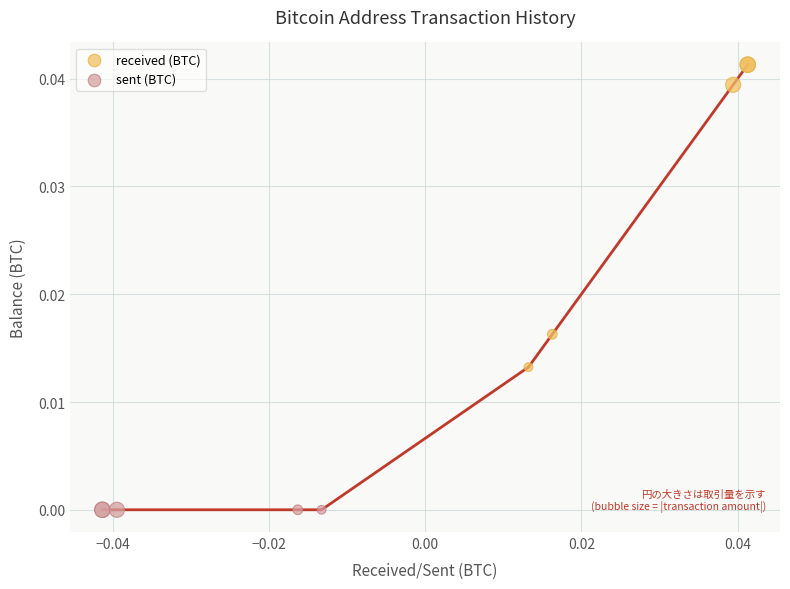

Which series reaches the minimum Y coordinate?

sent (BTC)